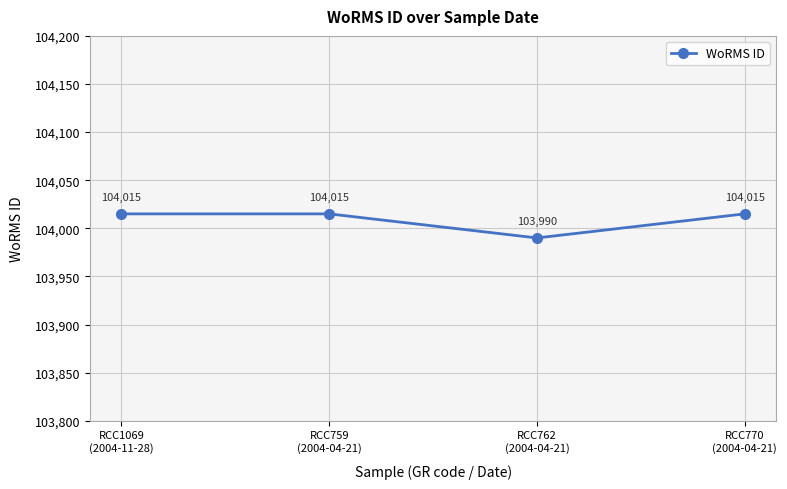

True or false: the data has more than 1 interior local peaks.

False